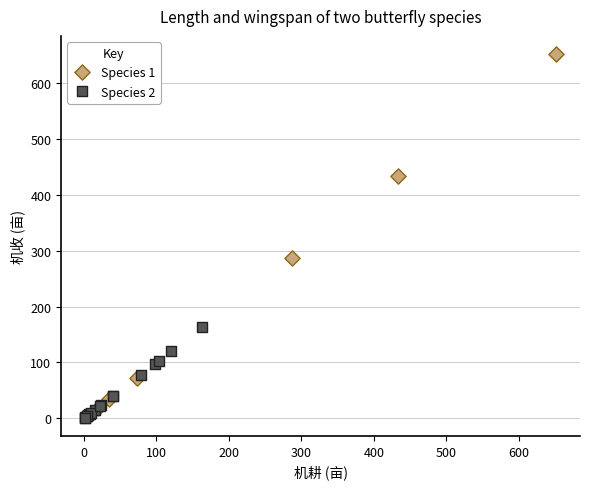

What are all the series names shown in the legend?

Species 1, Species 2